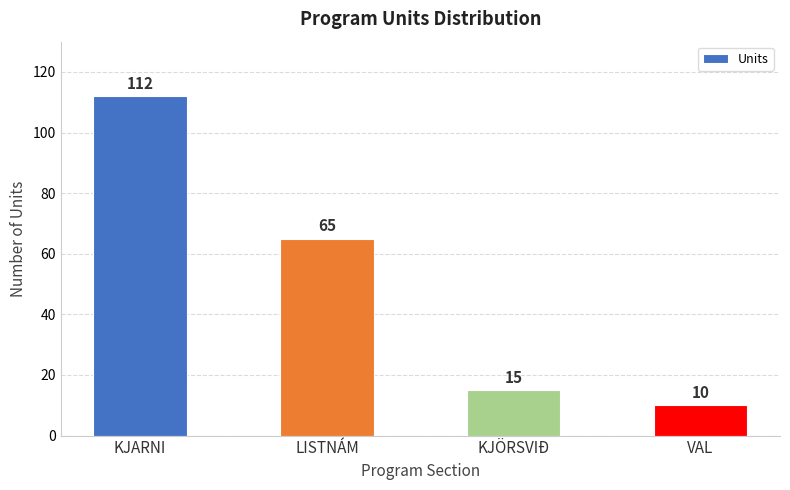

List the labels in order of value, smallest first.

VAL, KJÖRSVIÐ, LISTNÁM, KJARNI